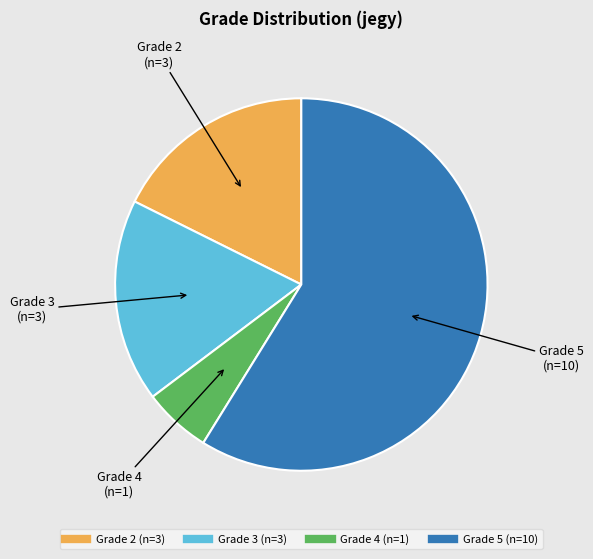

Does any single category account for the majority?

Yes